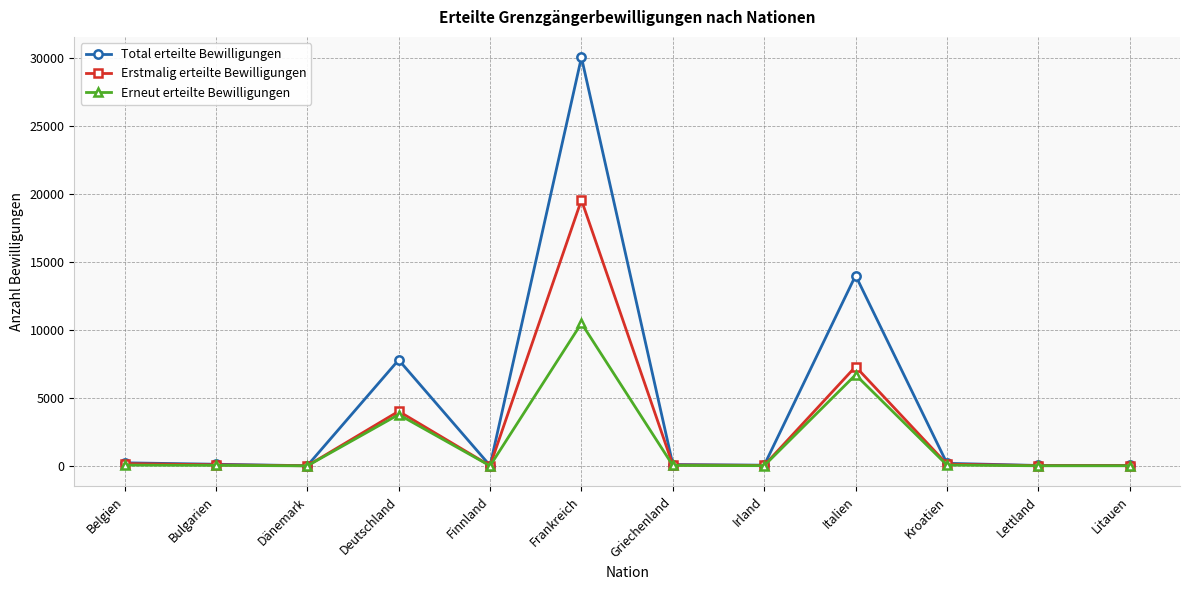

What is the label of the 4th point from the right?

Italien